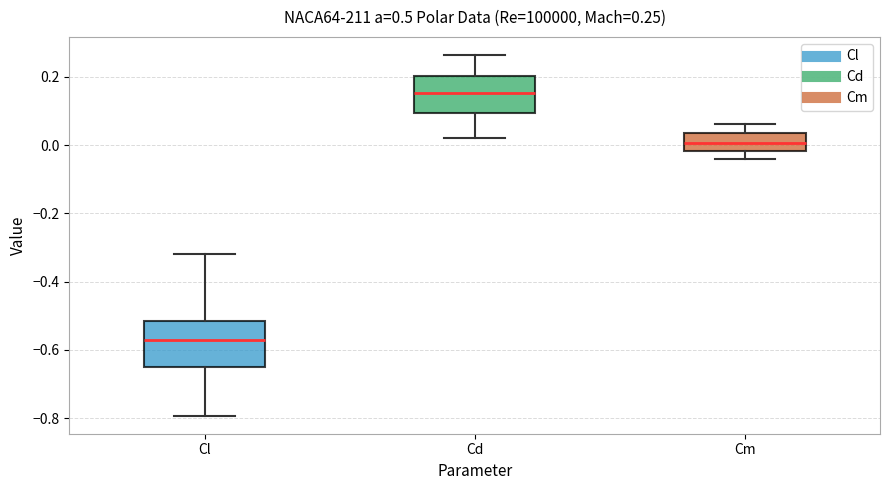

Which box's median line is the highest?

Cd